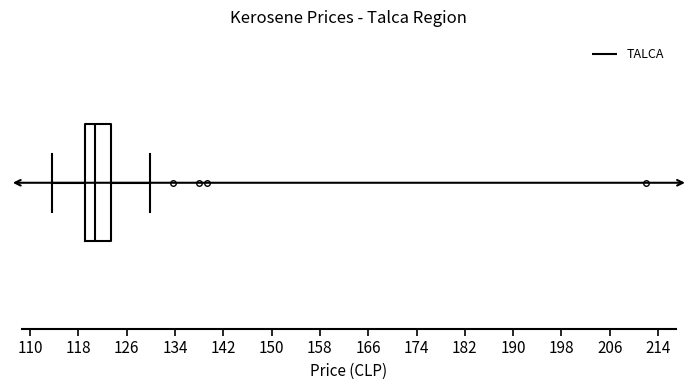

Transcribe this box plot: give where the median line is, the range the box spans, and where the two whiskers end, as read against the x-axis. The values are not printed on the chart, so give them approximately, as read against the axis.

median 121, box 119 to 123, whiskers 114 to 130